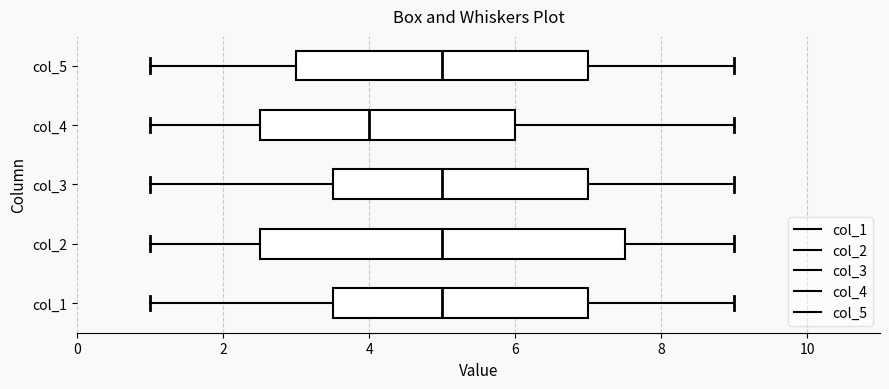

Comparing the boxes themselves (not the whiskers), which one is the widest?

col_2